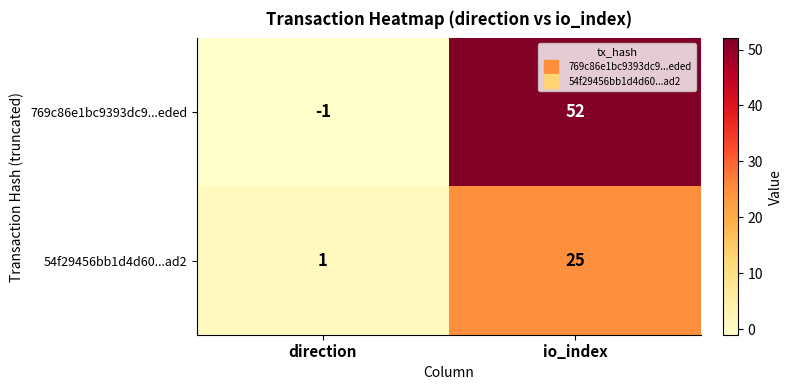

Which series has the largest range (max minus min)?

769c86e1bc9393dc9...eded